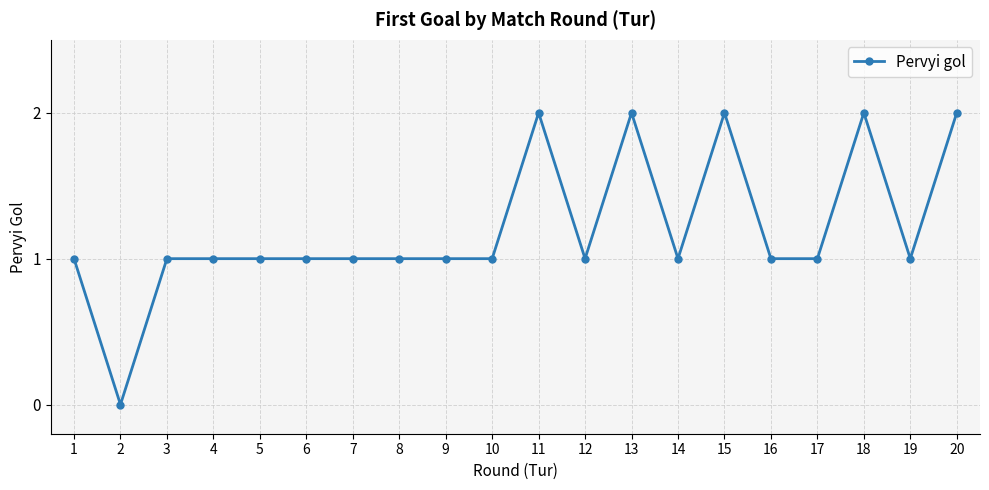

How many positive values are there?

19